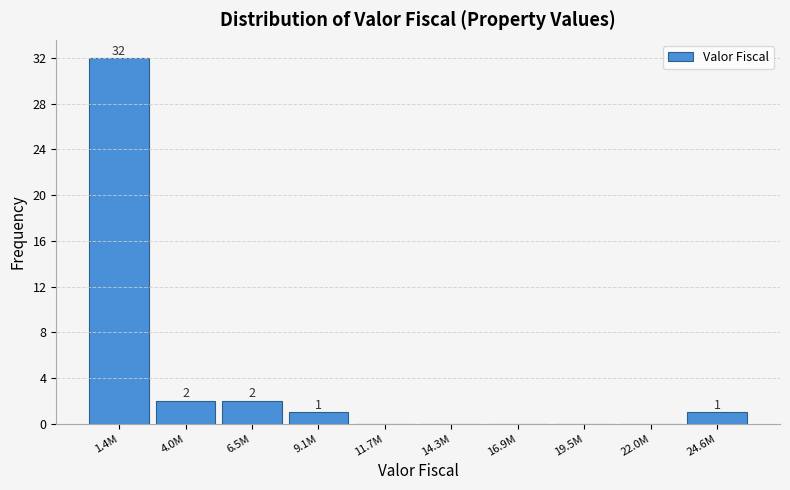

Reading right to left, list all the values displayed in this chart.

24.6M=1	22.0M=0	19.5M=0	16.9M=0	14.3M=0	11.7M=0	9.1M=1	6.5M=2	4.0M=2	1.4M=32